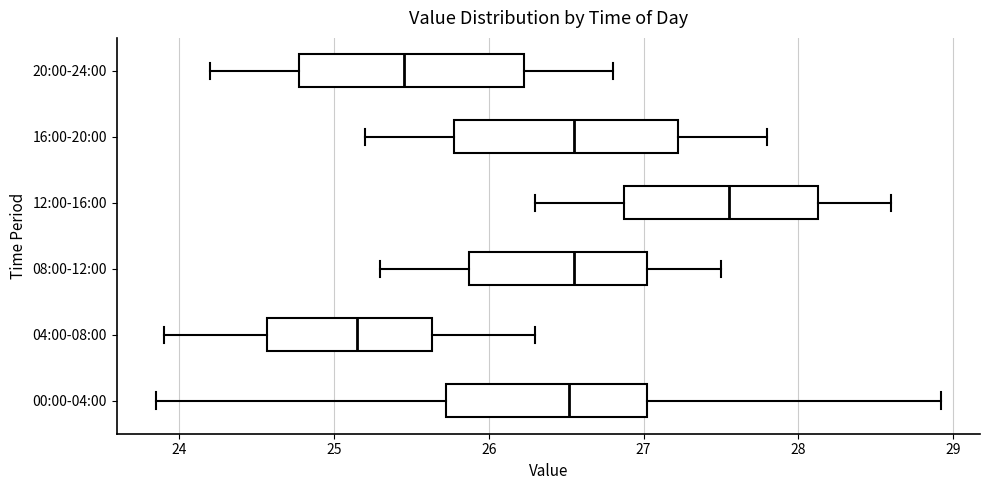

Where is the left edge of the box for 00:00-04:00 on the x-axis? The values are not printed on the chart, so give them approximately, as read against the axis.

25.7